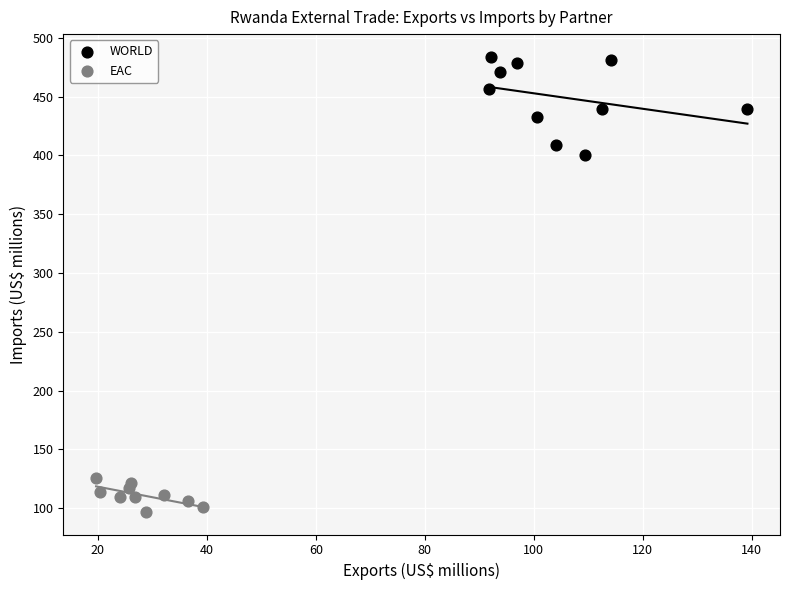

Which series has the widest spread of Y values?

WORLD